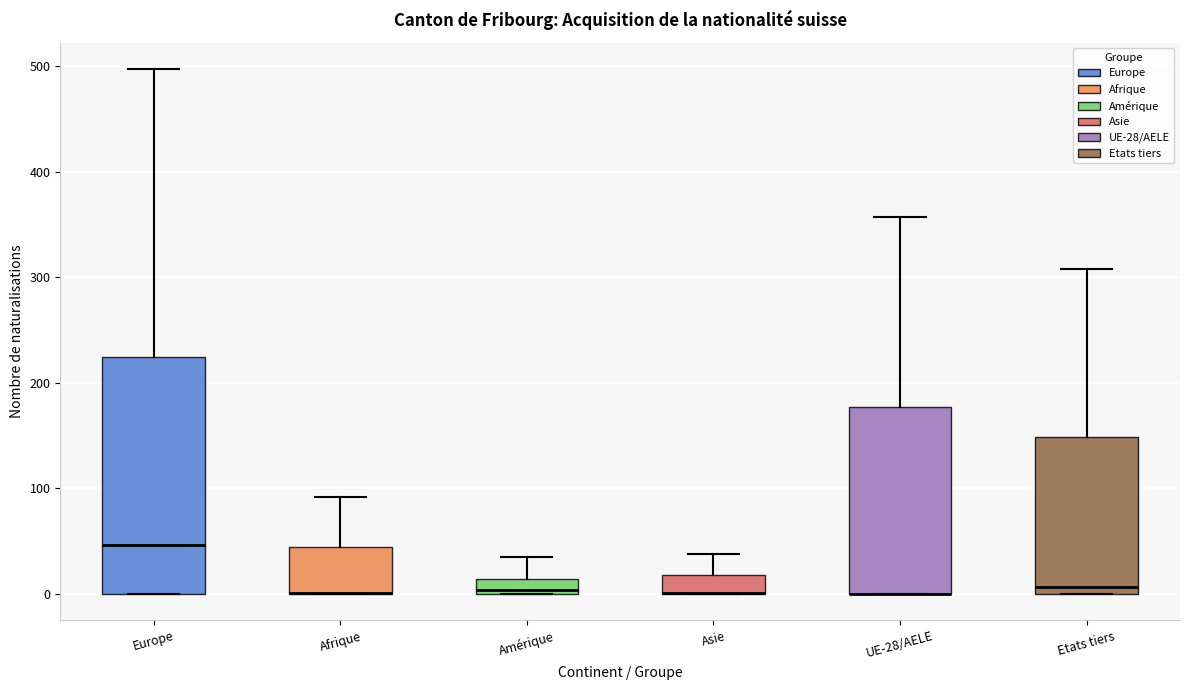

Comparing the boxes themselves (not the whiskers), which one is the tallest?

Europe